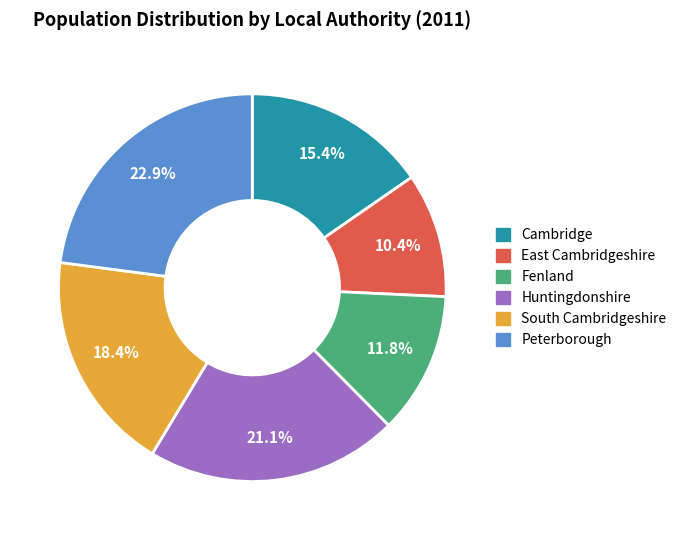

Is there a majority slice in this chart?

No